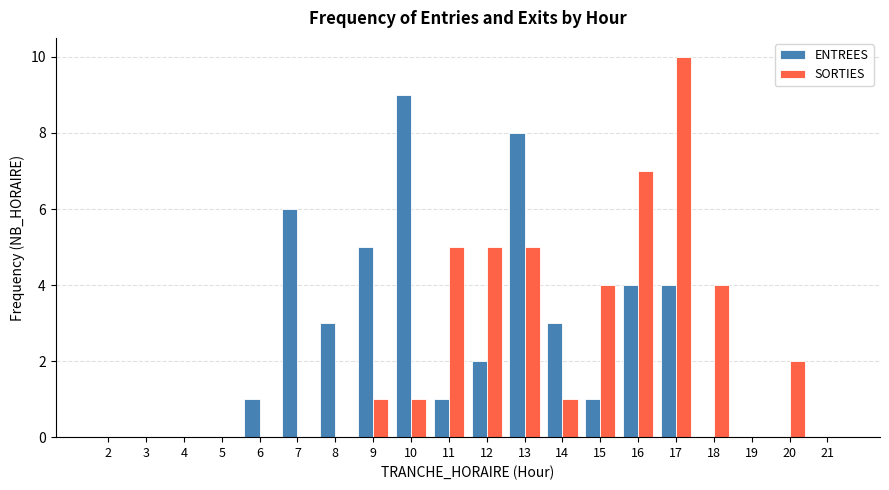

Which category has the highest value in the ENTREES series?

10